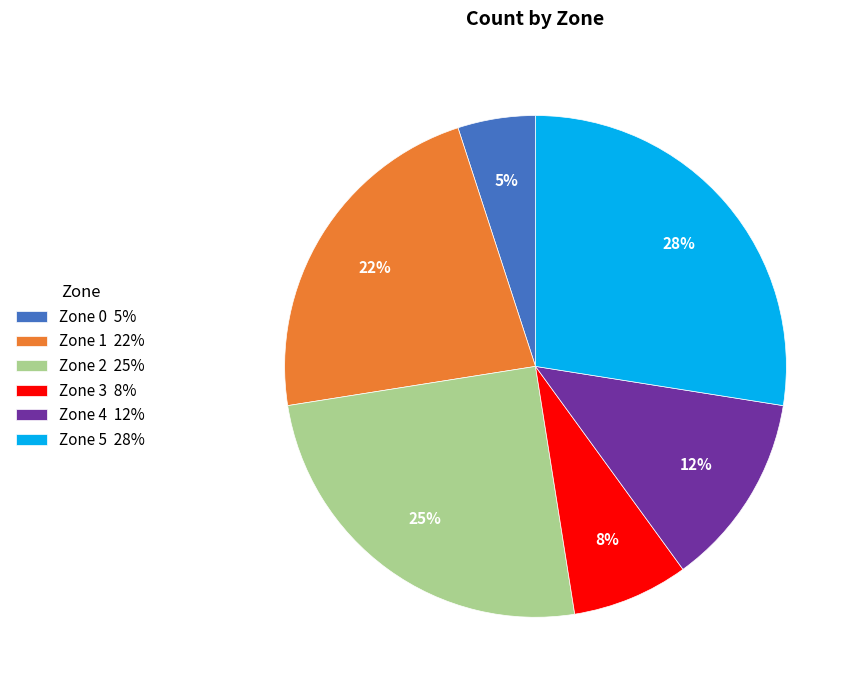

What percentage is the Zone 3 slice, to the nearest percent?

8%